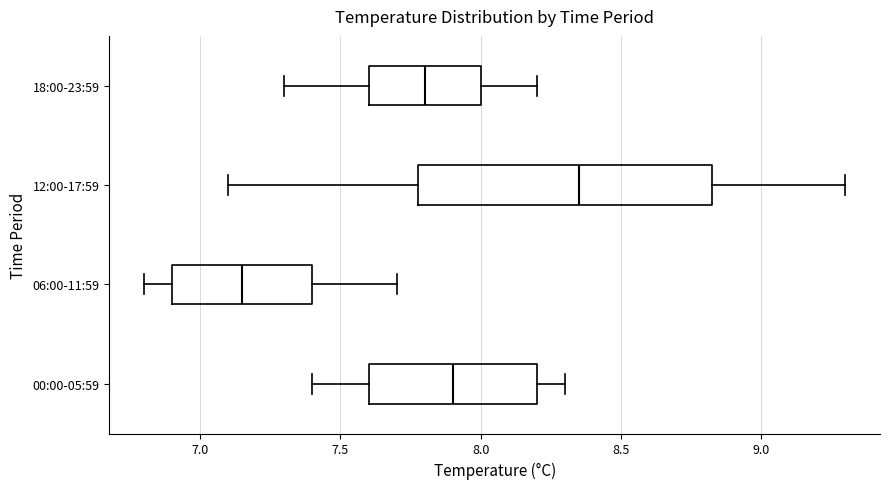

Comparing the boxes themselves (not the whiskers), which one is the widest?

12:00-17:59